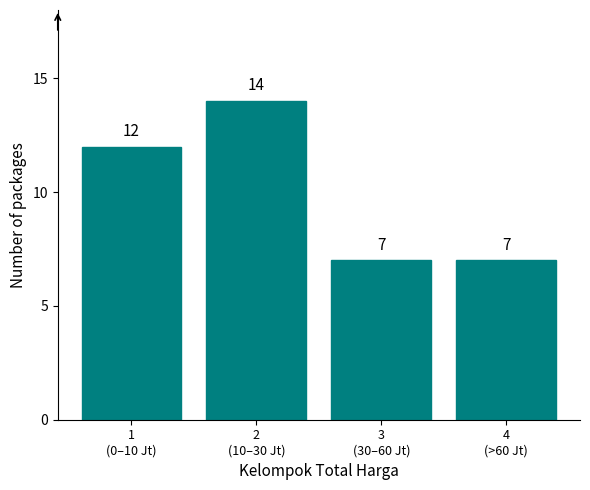

Reading left to right, extract all data points from this chart.

12	14	7	7